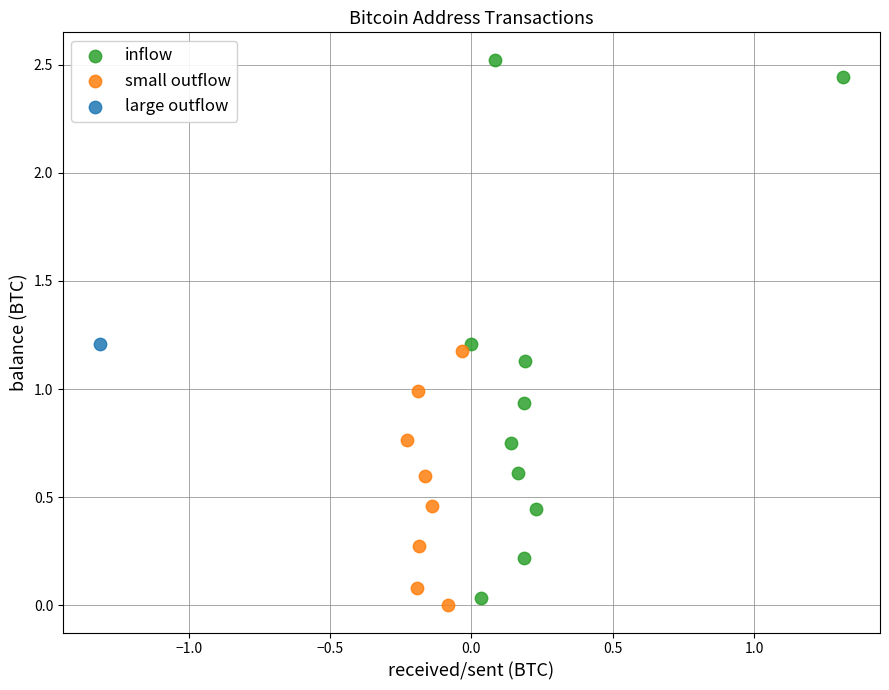

What are all the series names shown in the legend?

inflow, small outflow, large outflow